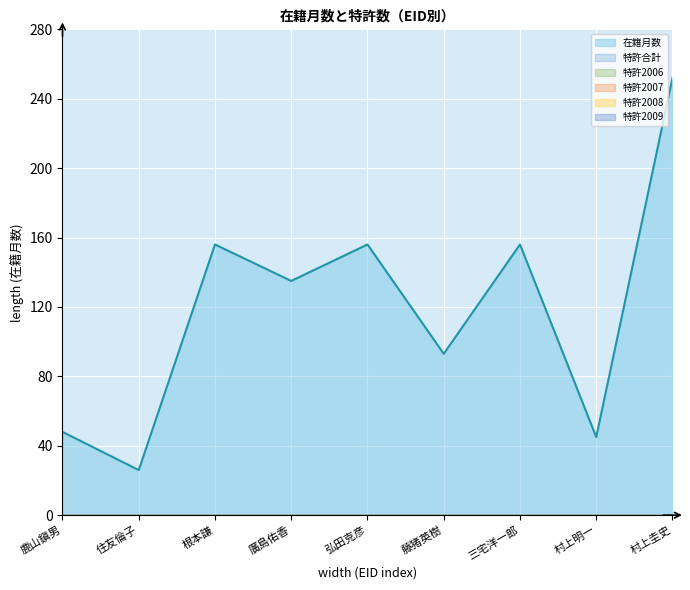

Does the chart display data point markers on the line(s)?

No